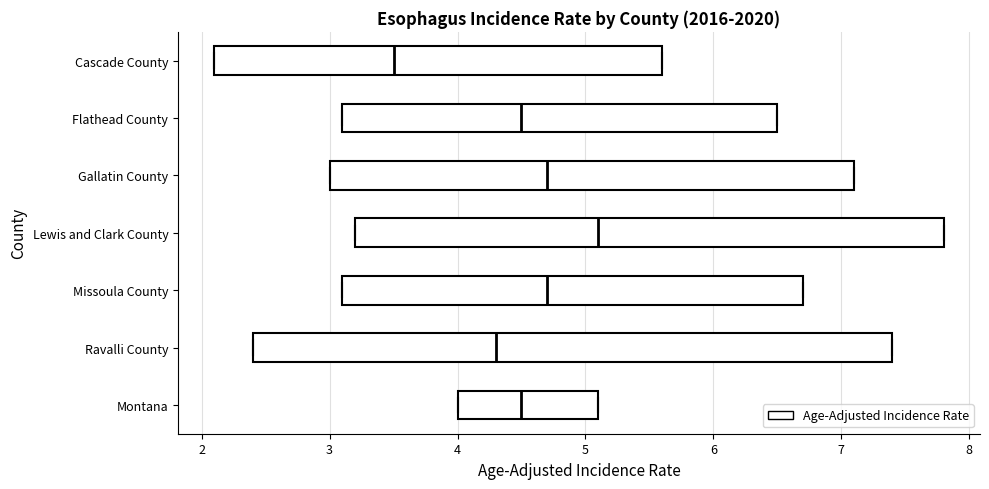

Comparing the boxes themselves (not the whiskers), which one is the widest?

Ravalli County